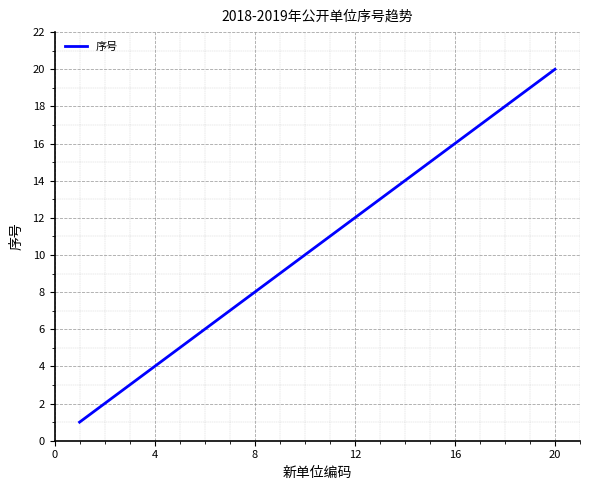

What is the difference between the maximum and minimum values?

19